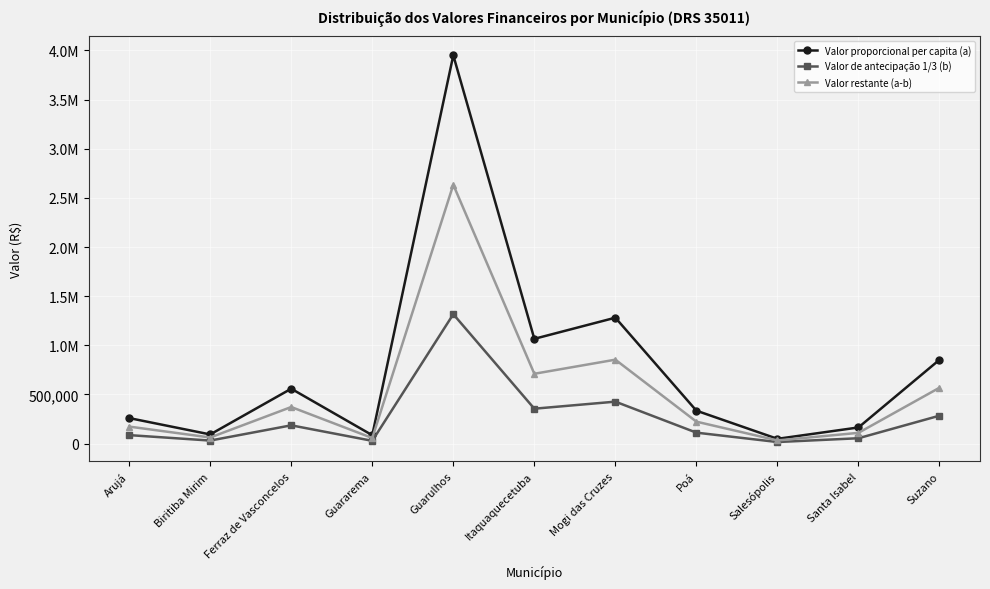

How many interior local peaks does the Valor restante (a-b) series have?

3